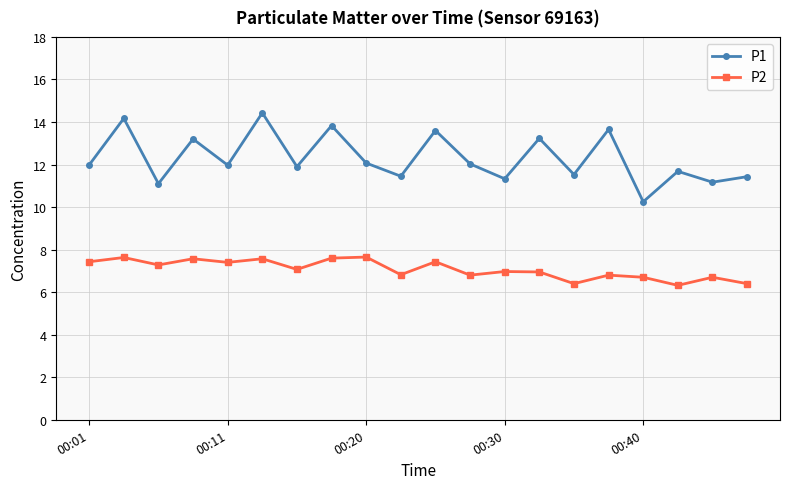

Rank the series by their average value, from highest to lowest.

P1, P2